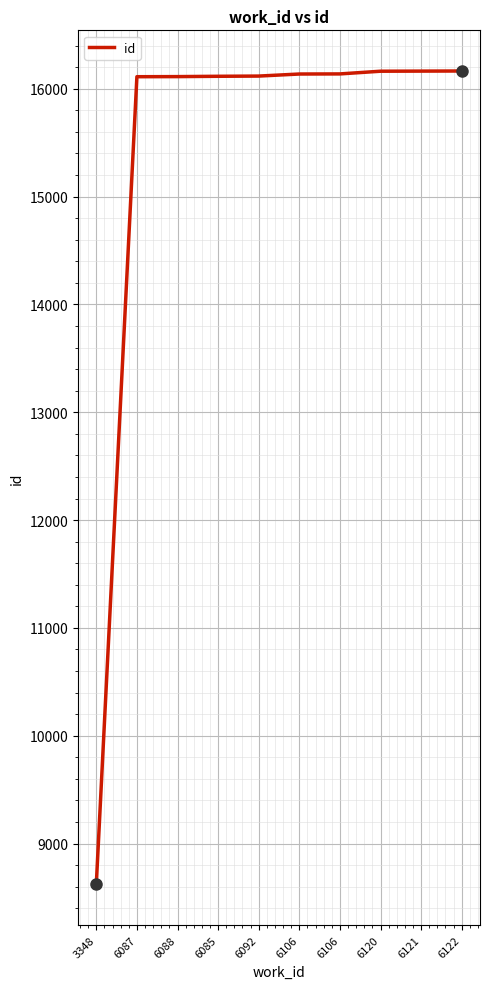

How many lines are shown in the chart?

1